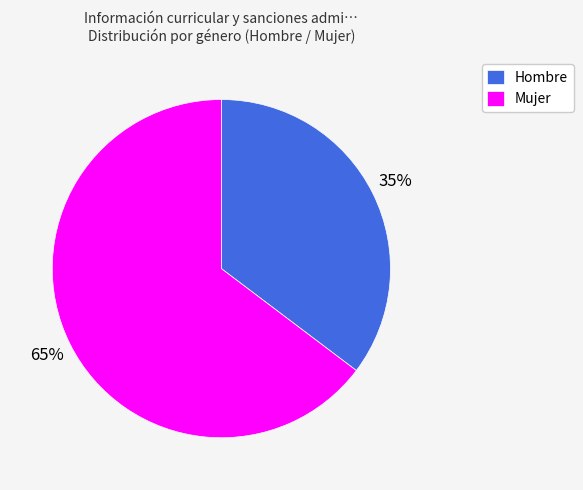

Which slice represents more than half of the pie?

Mujer